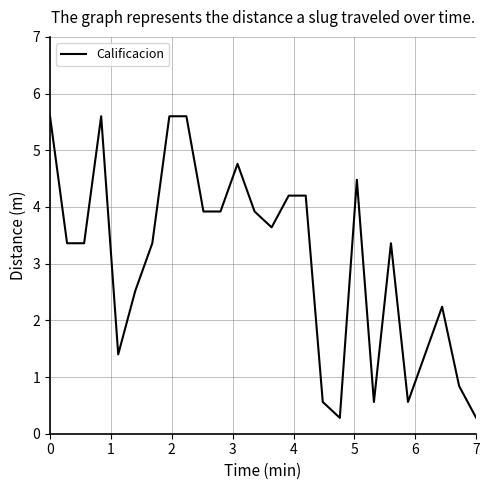

What is the minimum value shown in the chart?

0.3